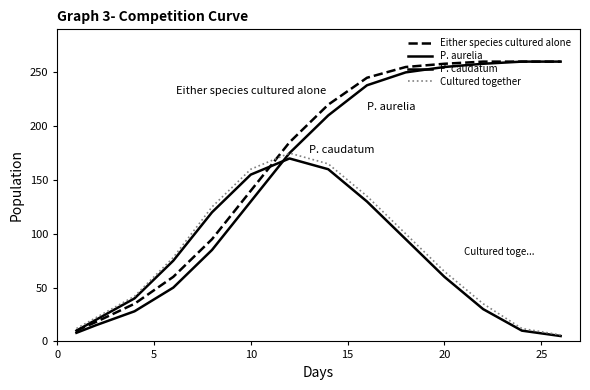

Is this an area chart (filled region under the line)?

No